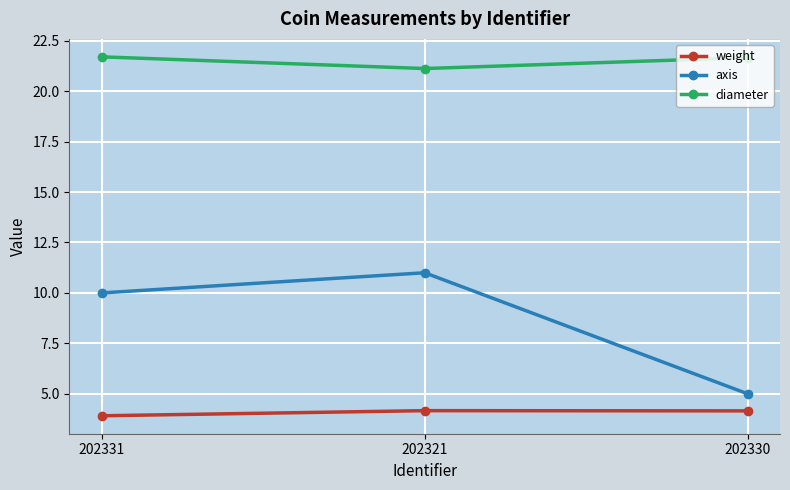

Reading left to right, list all the values displayed in this chart.

weight: 202331=3.9	202321=4.2	202330=4.2
axis: 202331=10.0	202321=11.0	202330=5.0
diameter: 202331=21.7	202321=21.1	202330=21.7